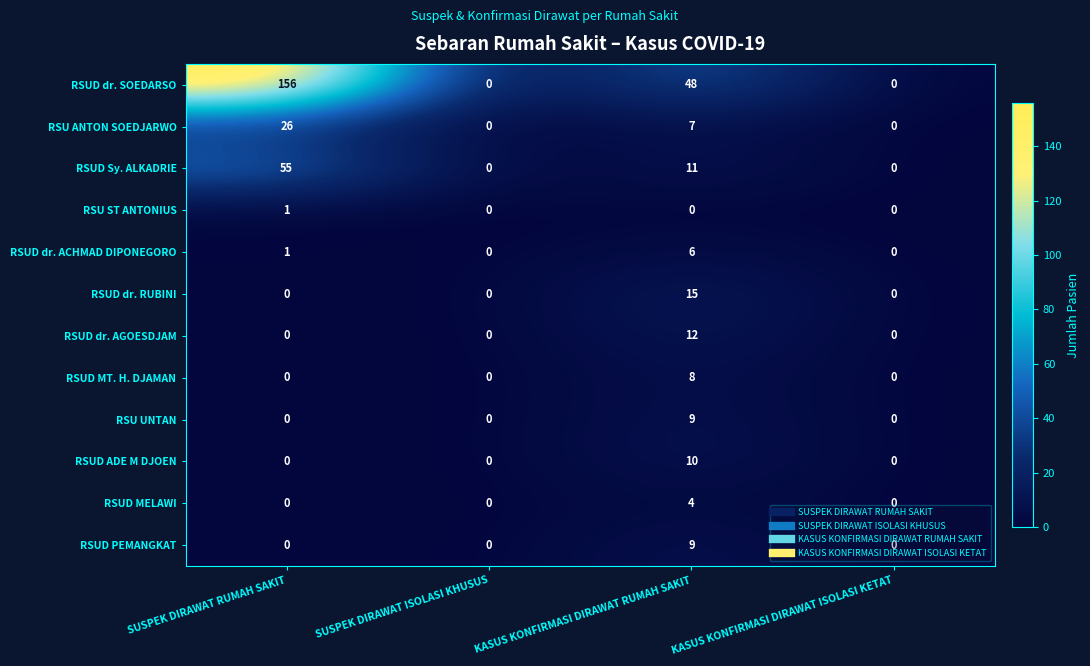

True or false: RSUD dr. ACHMAD DIPONEGORO has a value of 0 at KASUS KONFIRMASI DIRAWAT ISOLASI KETAT.

True